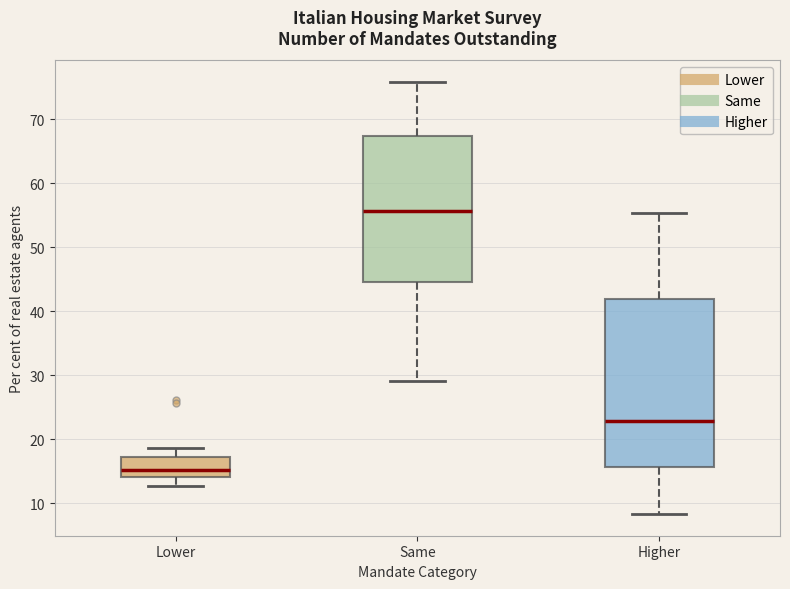

Reading left to right, transcribe this box plot: for each box, give where its median line is, the range the box spans, and where its two whiskers end, as read against the y-axis. The values are not printed on the chart, so give them approximately, as read against the axis.

Lower: median 15, box 14 to 17, whiskers 13 to 19
Same: median 56, box 45 to 67, whiskers 29 to 76
Higher: median 23, box 16 to 42, whiskers 8 to 55